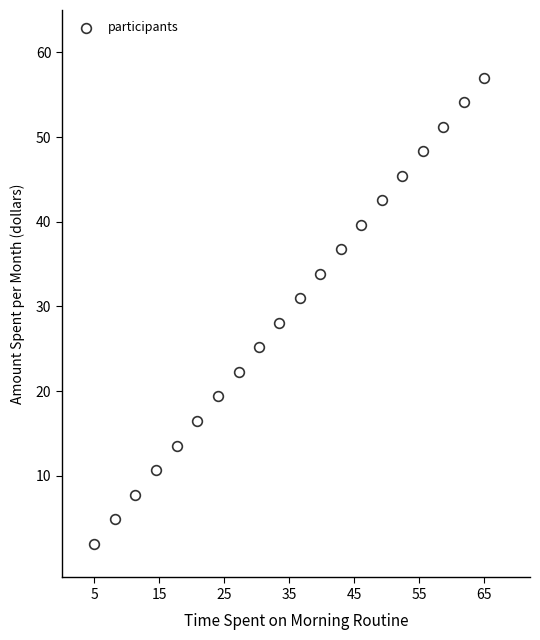

What is the range of Y values (max minus min)?

55.0